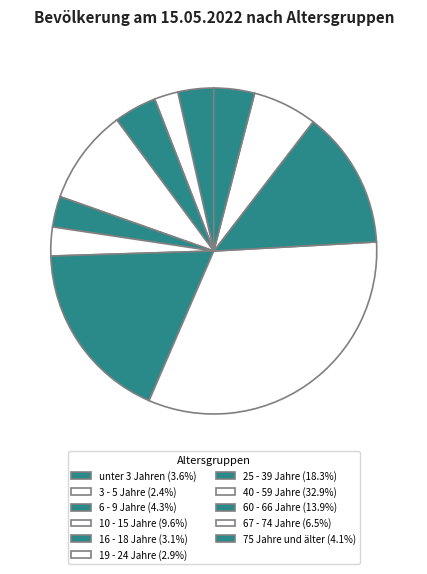

What is the largest slice in the pie chart?

40 - 59 Jahre